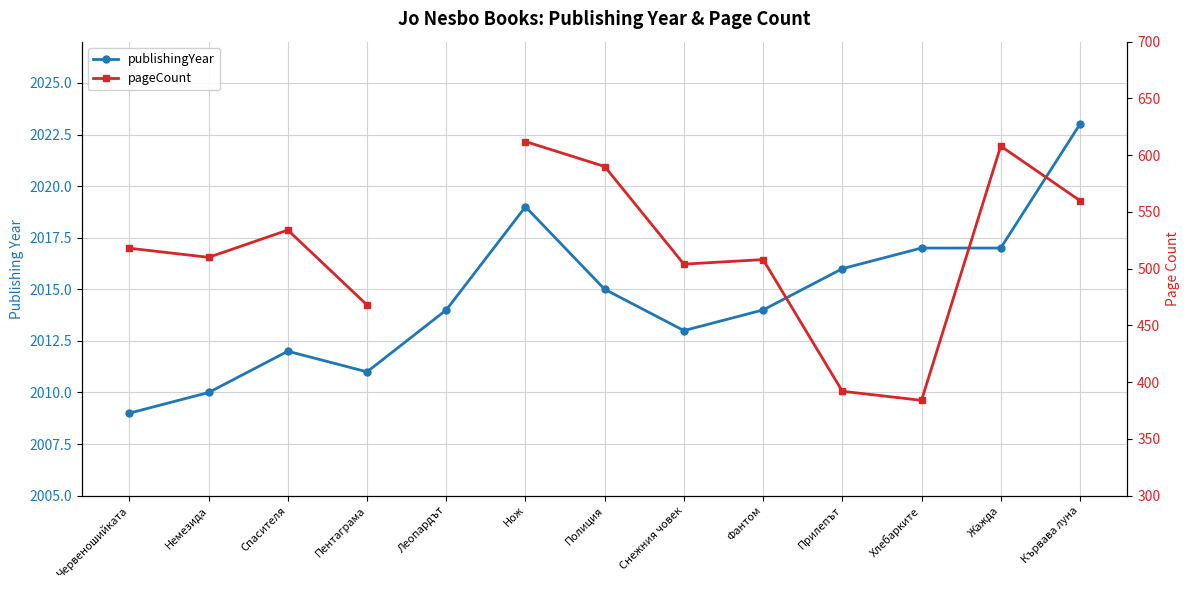

What are all the series names shown in the legend?

publishingYear, pageCount